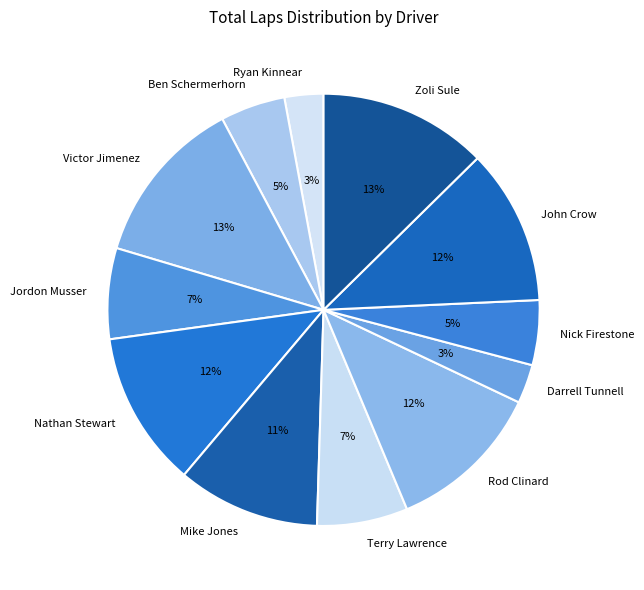

Does Darrell Tunnell represent more than half of the total?

No